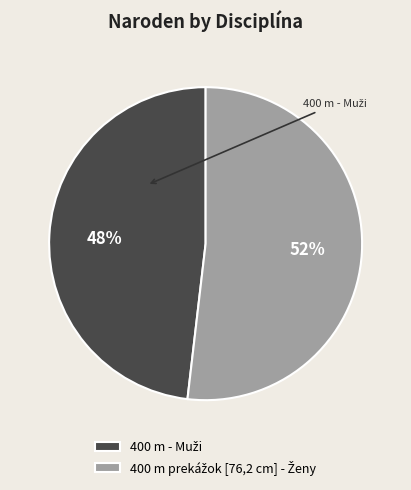

To the nearest percent, what is the difference between the largest and smallest slice percentages?

4%